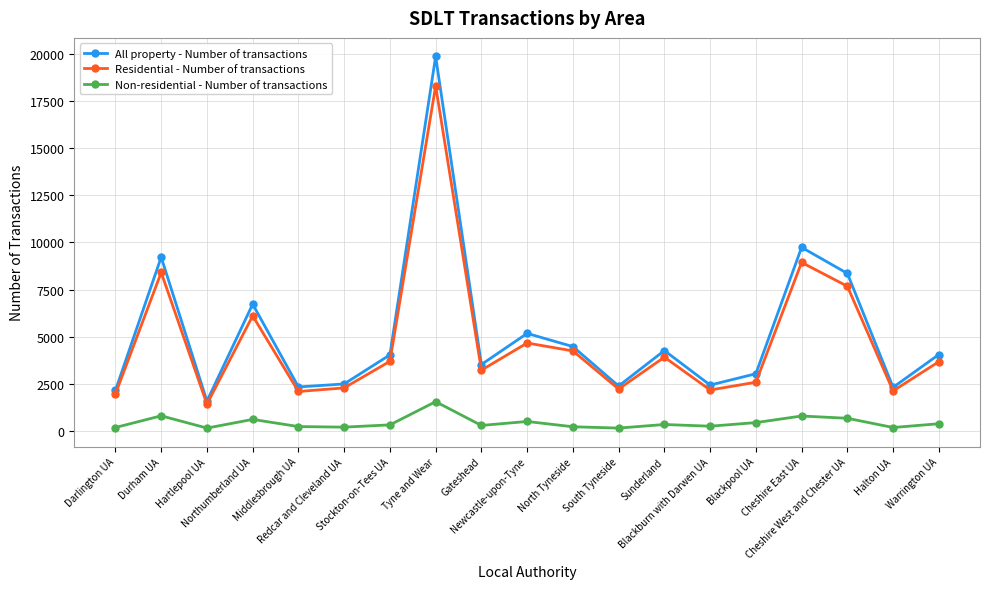

The value of Non-residential - Number of transactions at Tyne and Wear is 455. True or false?

False